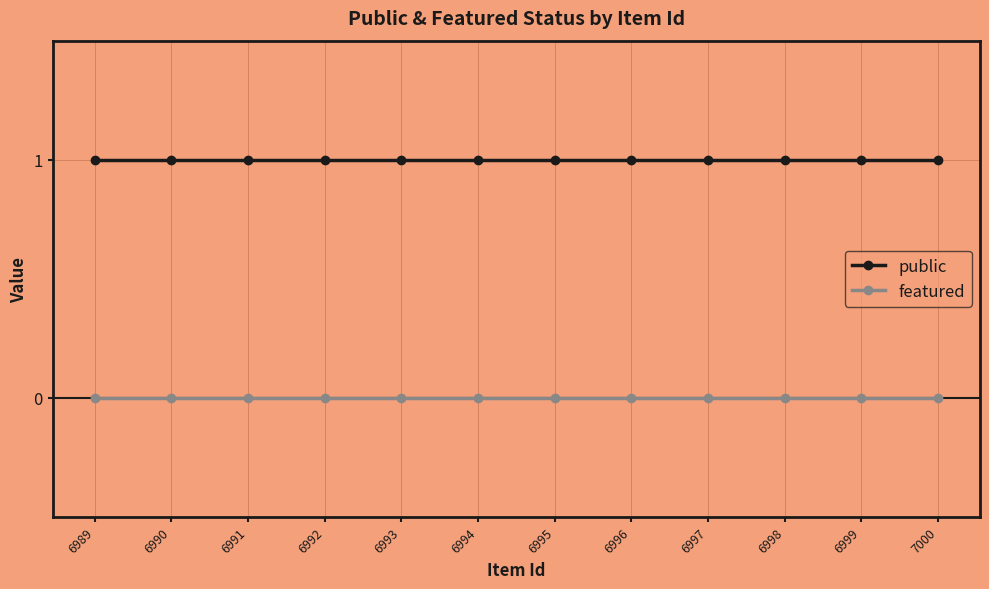

What are all the series names shown in the legend?

public, featured